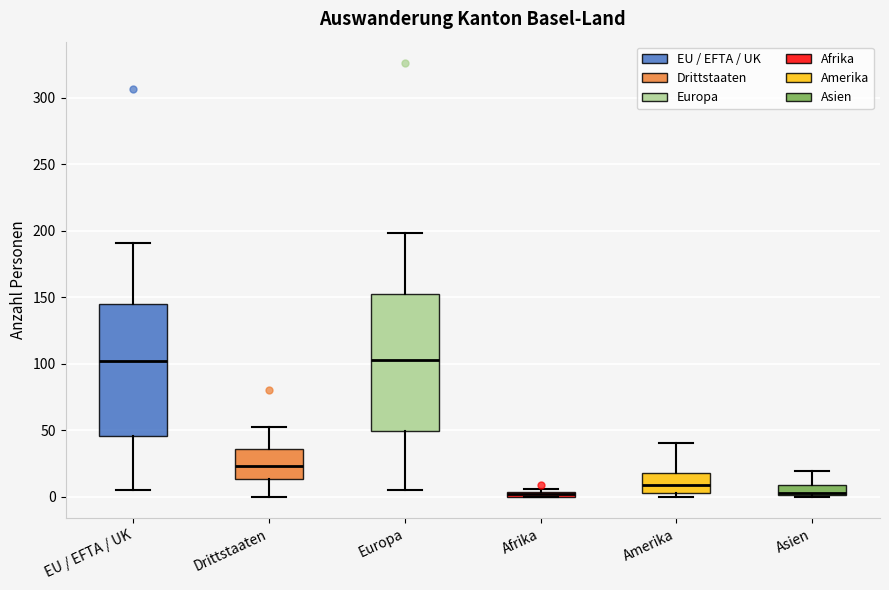

Where does the lower whisker of the box for EU / EFTA / UK end on the y-axis? The values are not printed on the chart, so give them approximately, as read against the axis.

5